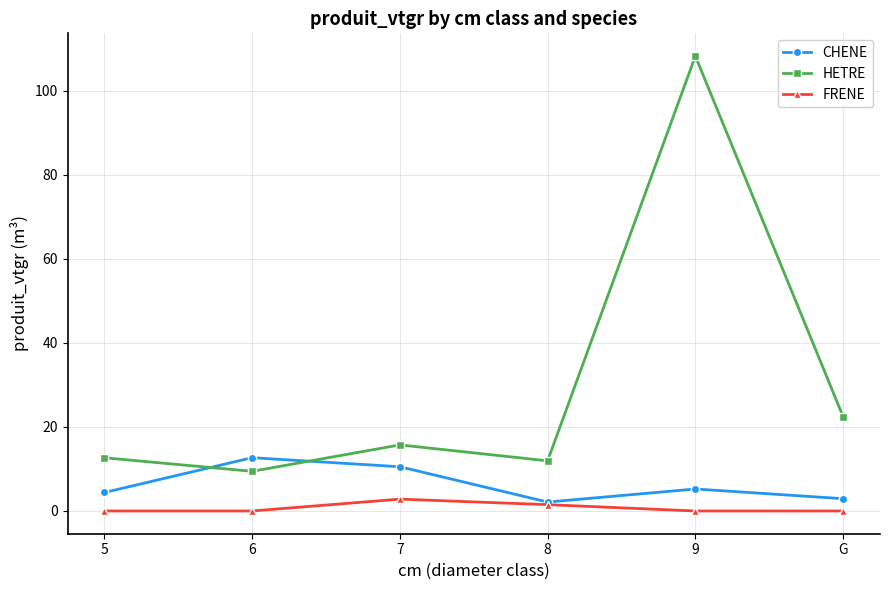

What is the value of the CHENE point at the 6th from the left?

2.9